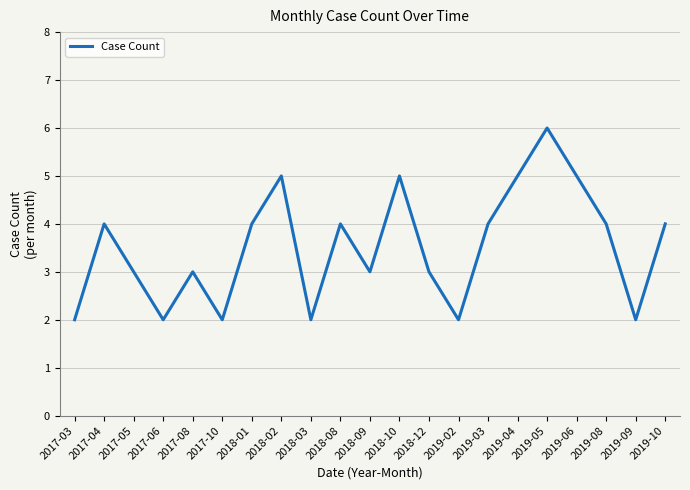

Is it true that the value at 2018-10 is 5?

True